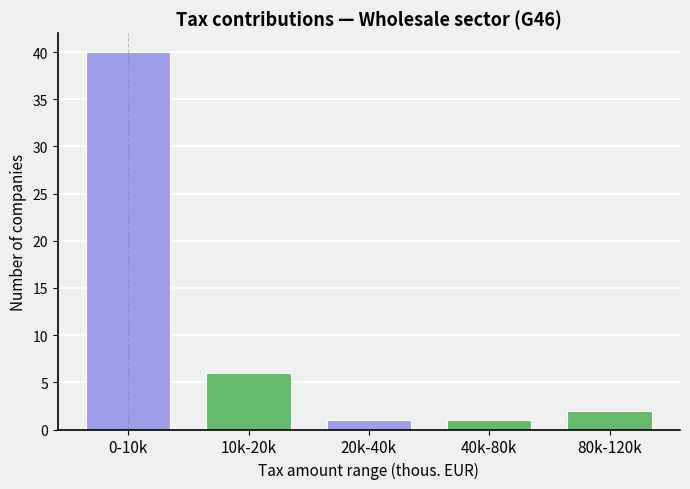

Reading left to right, transcribe all the data shown in this chart.

0-10k=40	10k-20k=6	20k-40k=1	40k-80k=1	80k-120k=2